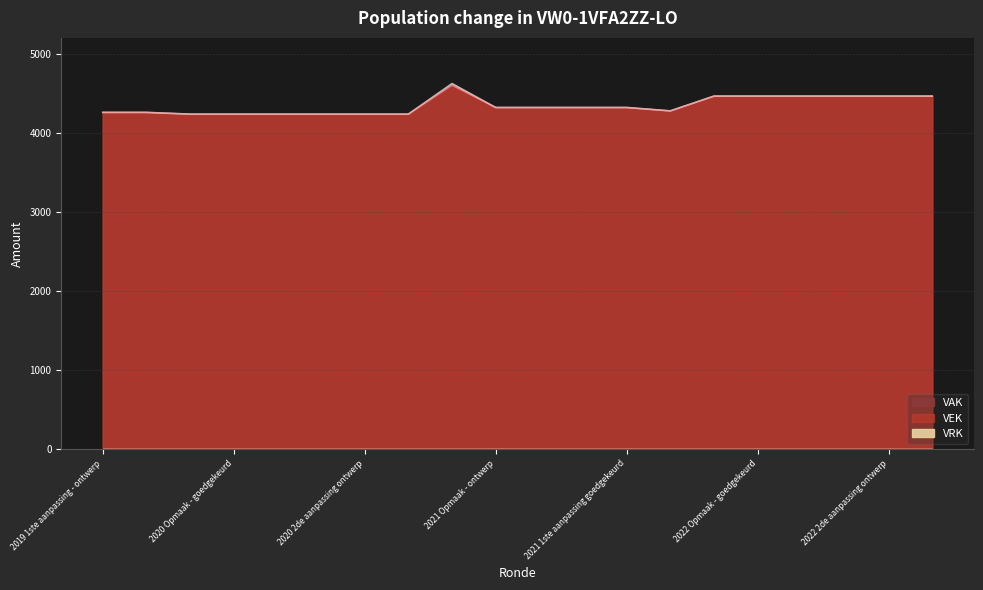

What is the total value across all series at 2020 2de aanpassing goedgekeurd?

8472